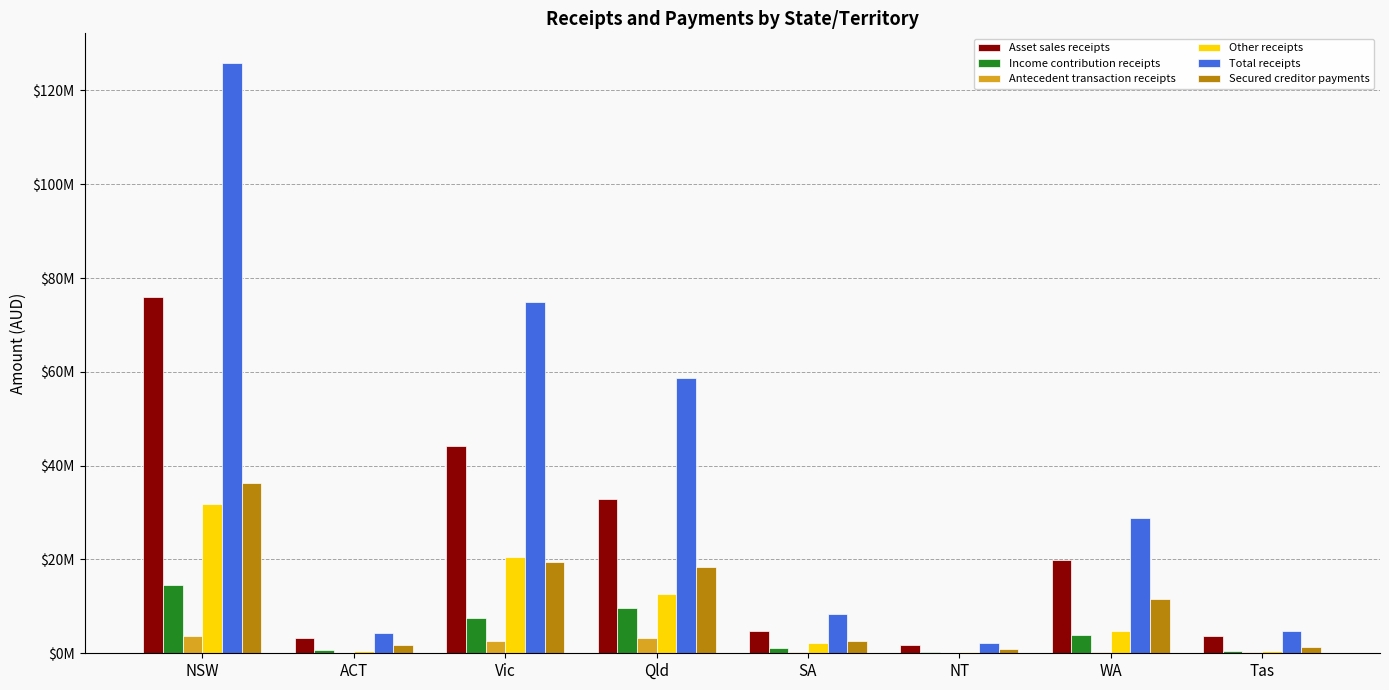

Are the bars horizontal?

No